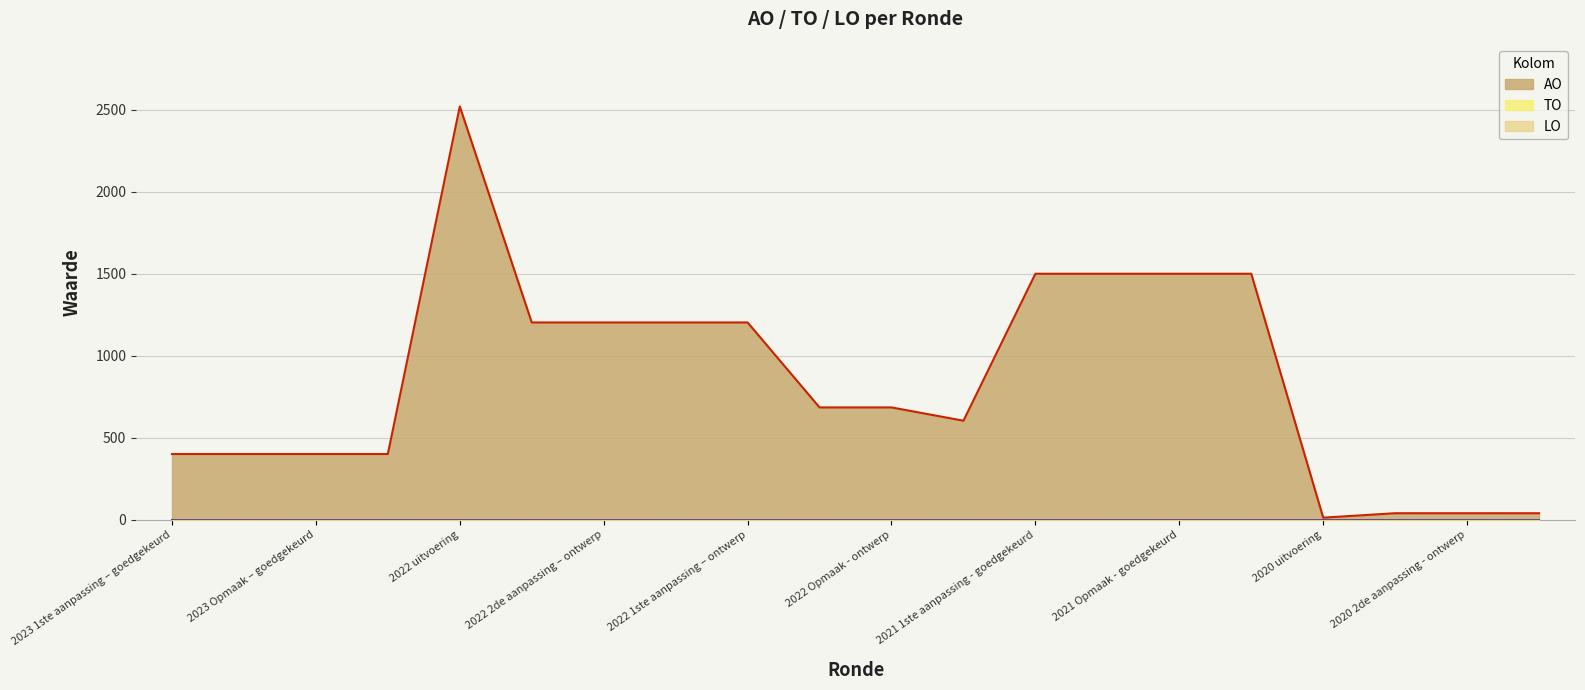

Is the value of LO at 2021 1ste aanpassing - goedgekeurd greater than the value of AO at 2020 1ste aanpassing - goedgekeurd?

No